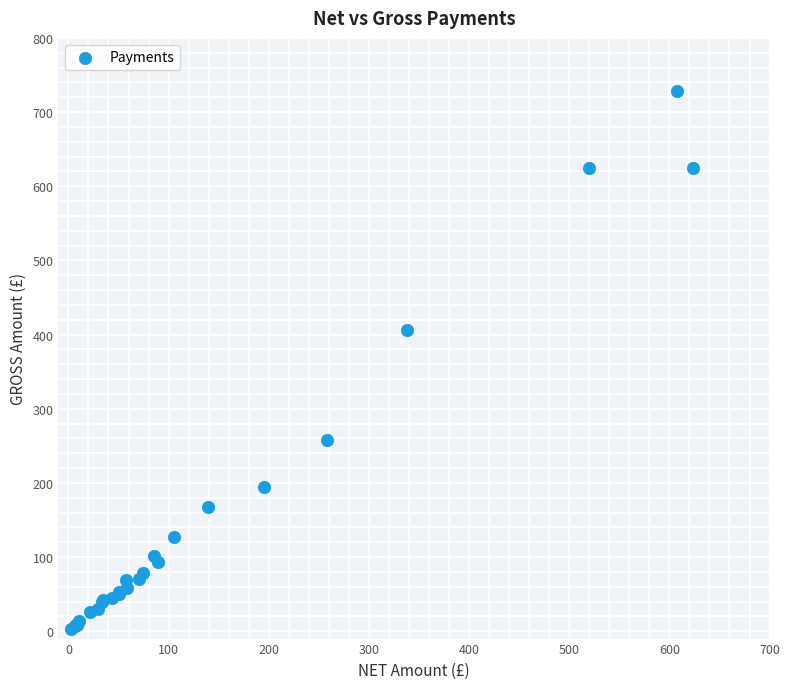

What Y value in the scatter plot is closest to 365?

405.6